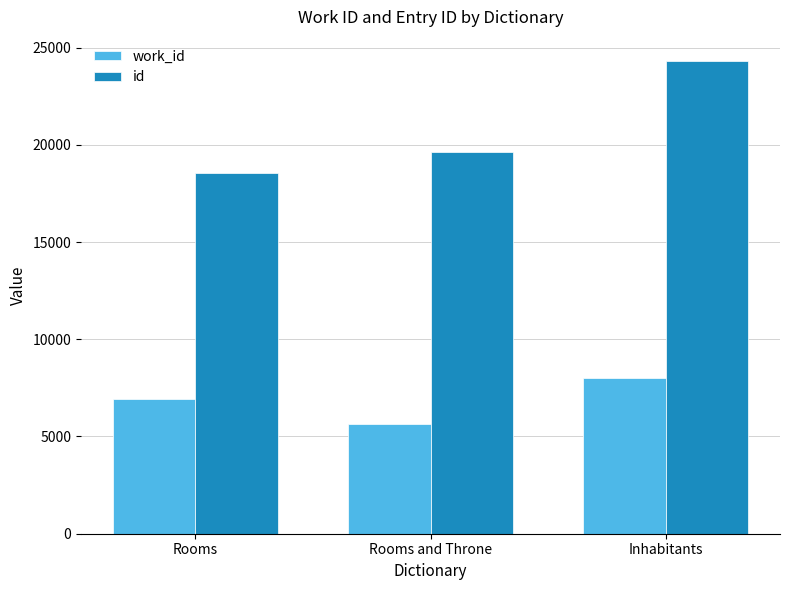

At Rooms and Throne, list the series in order from smallest to largest.

work_id, id